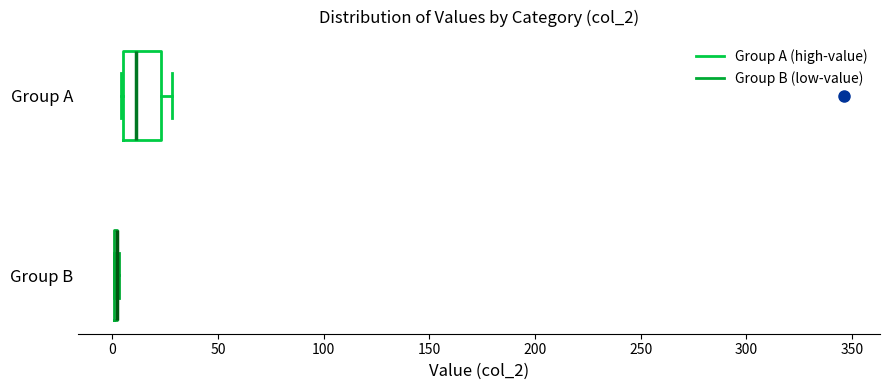

Reading bottom to top, read every box against the x-axis: the position of its median line, the range the box covers, and the ends of its whiskers. The values are not printed on the chart, so give them approximately, as read against the axis.

Group B: box collapsed to a line at 0, whiskers 0 to 5
Group A: median 10, box 5 to 25, whiskers 5 to 30